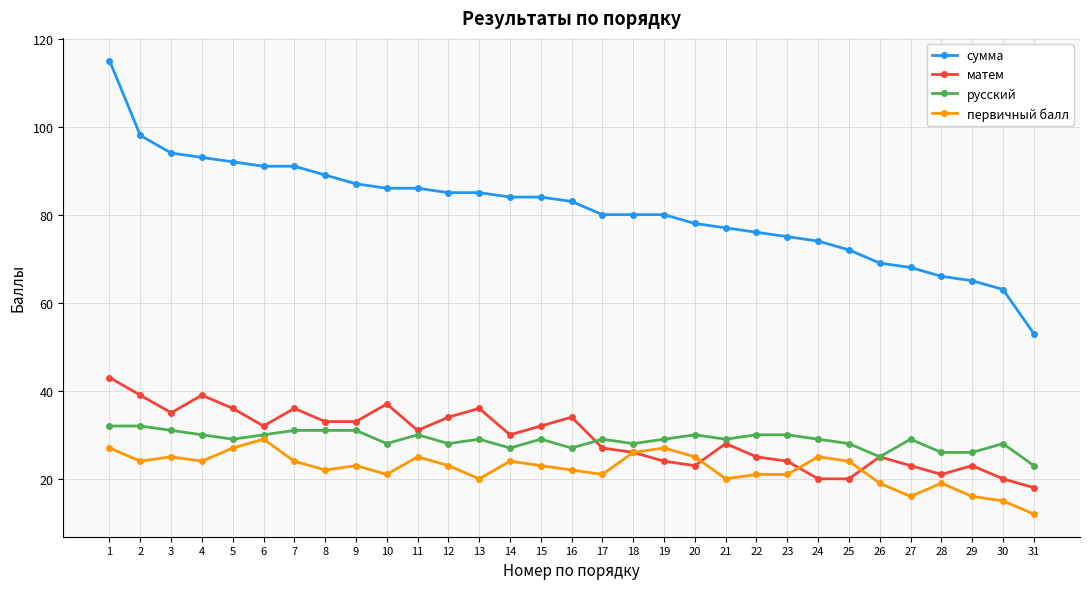

What is the approximate value of матем at 8, to the nearest 5?

35